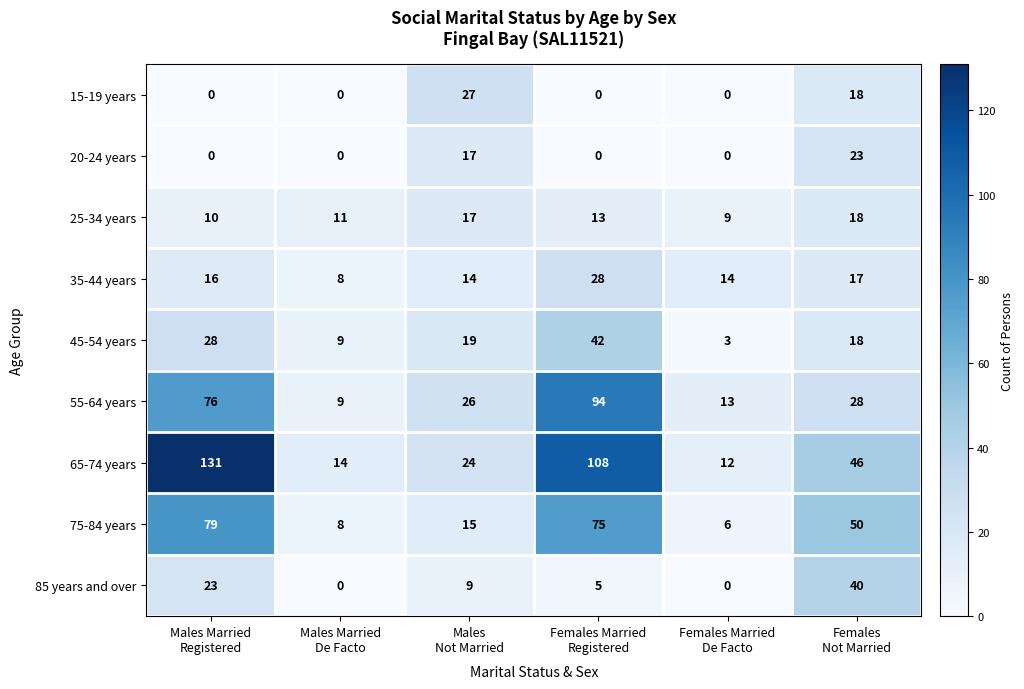

At how many categories does at least one series exceed 29?

3